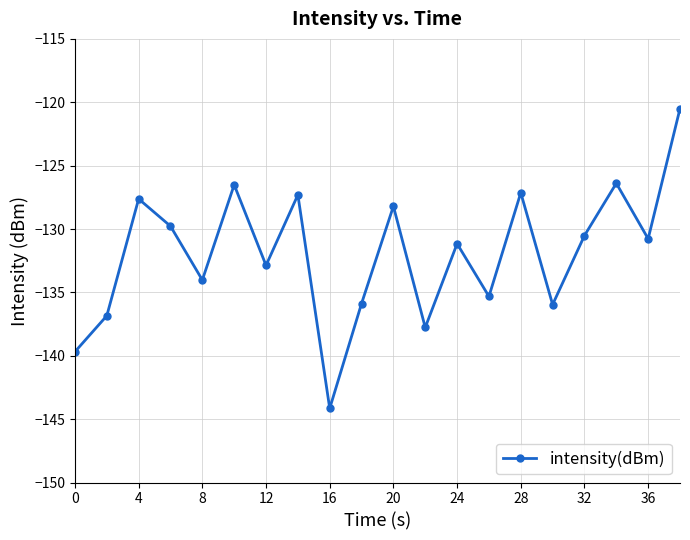

How many points are higher than both their immediate neighbors (excluding endpoints)?

7